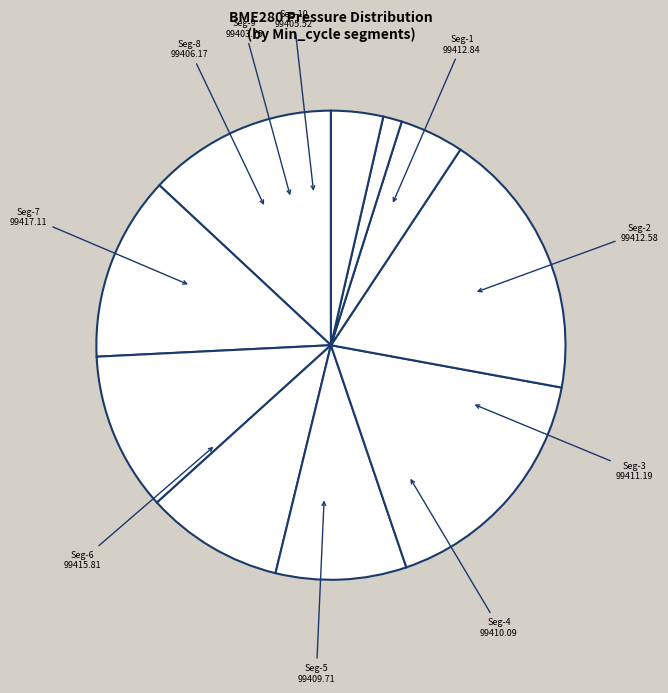

Count the number of slices in the pie.

10